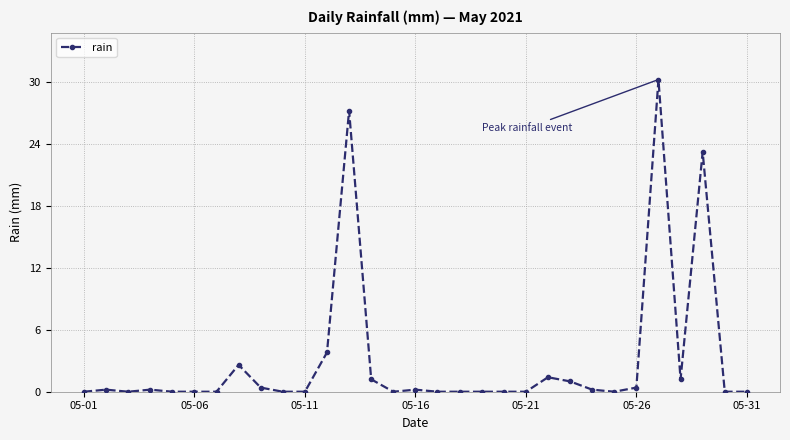

Does the chart display data point markers on the line(s)?

Yes